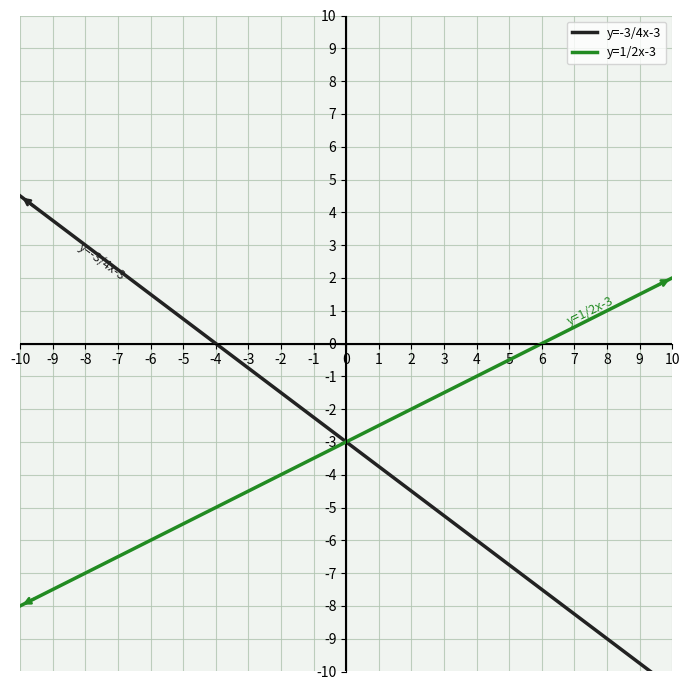

What is the maximum value for y=1/2x-3?

2.0